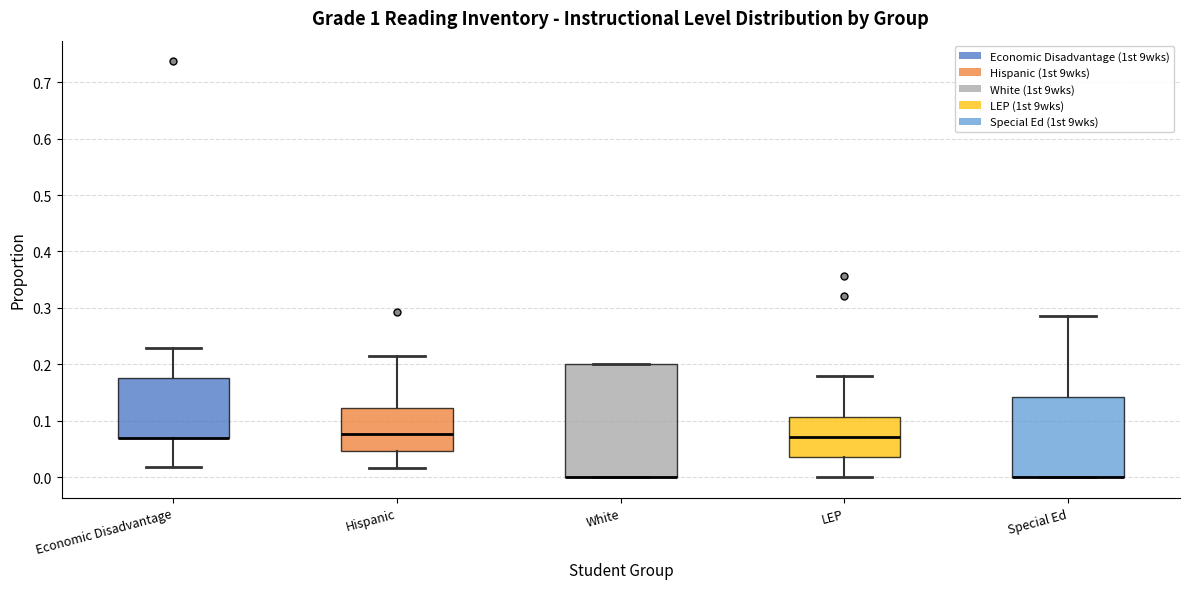

Reading left to right, read every box against the y-axis: the position of its median line, the range the box covers, and the ends of its whiskers. The values are not printed on the chart, so give them approximately, as read against the axis.

Economic Disadvantage: median 0.07 (drawn on the box's lower edge), box 0.07 to 0.18, whiskers 0.02 to 0.23
Hispanic: median 0.08, box 0.05 to 0.12, whiskers 0.02 to 0.22
White: median 0.00 (drawn on the box's lower edge), box 0.00 to 0.20, whiskers 0.00 to 0.20
LEP: median 0.07, box 0.04 to 0.11, whiskers 0.00 to 0.18
Special Ed: median 0.00 (drawn on the box's lower edge), box 0.00 to 0.14, whiskers 0.00 to 0.29